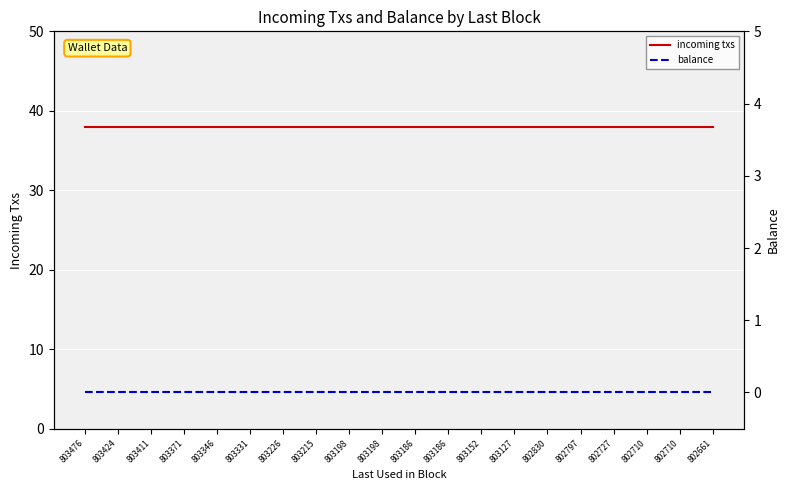

The balance series shows 0 at 803215. True or false?

True